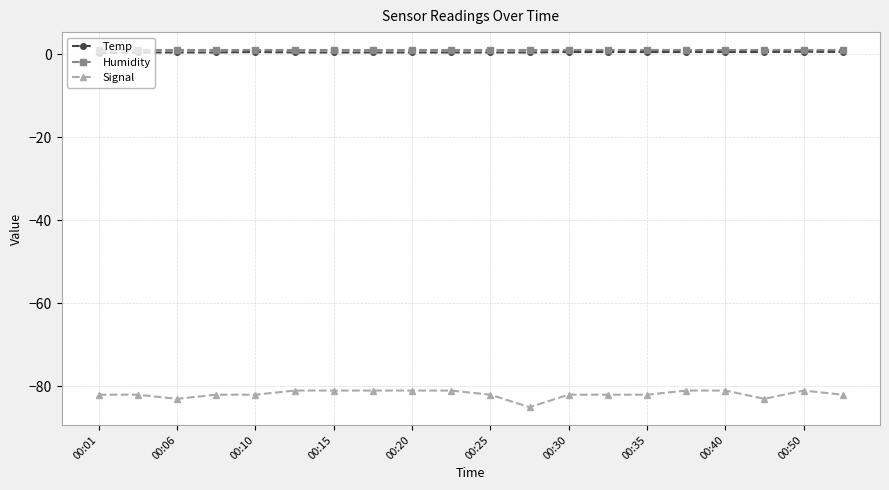

What is the value of the Signal point at the 20th from the left?

-82.0